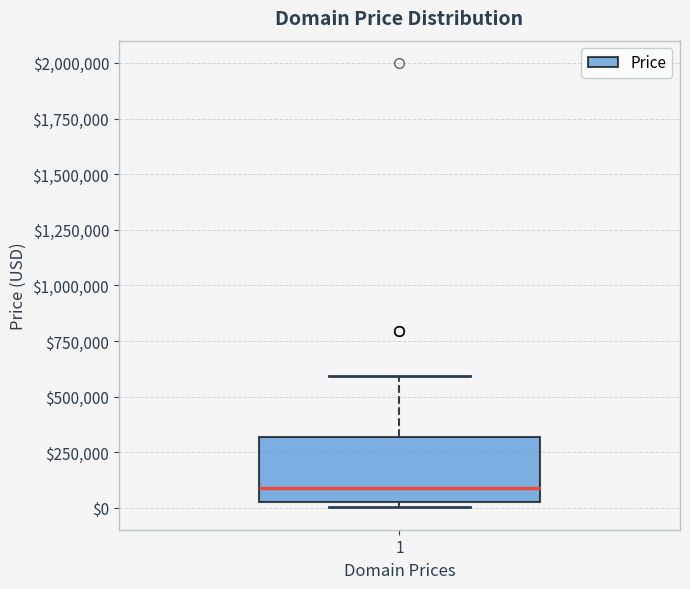

Read this box plot against the y-axis: the position of the median line, the range covered by the box, and the ends of both whiskers. The values are not printed on the chart, so give them approximately, as read against the axis.

median 100000, box 0 to 300000, whiskers 0 (just below the box's lower edge) to 600000